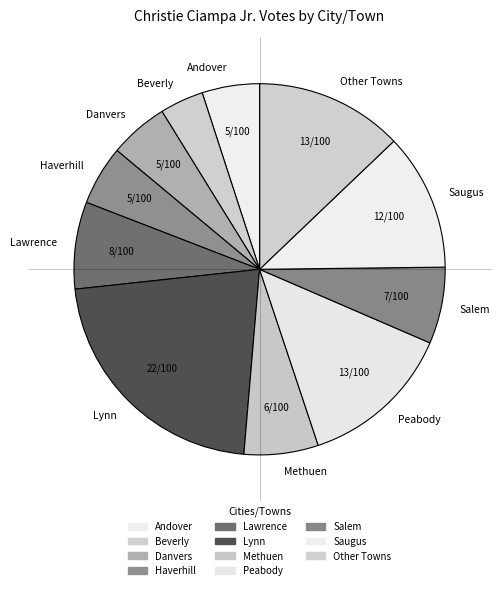

Is the sum of Saugus and Andover greater than half?

No